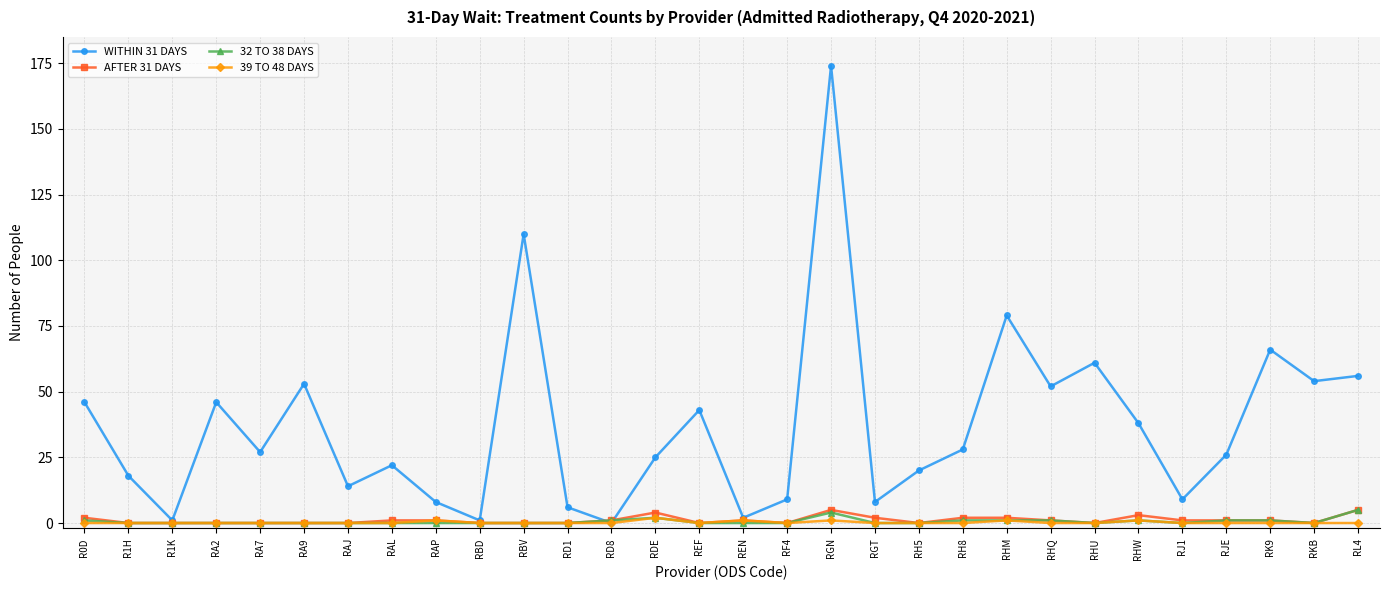

Reading left to right, transcribe all the data shown in this chart.

WITHIN 31 DAYS: 46	18	1	46	27	53	14	22	8	1	110	6	0	25	43	2	9	174	8	20	28	79	52	61	38	9	26	66	54	56
AFTER 31 DAYS: 2	0	0	0	0	0	0	1	1	0	0	0	1	4	0	1	0	5	2	0	2	2	1	0	3	1	1	1	0	5
32 TO 38 DAYS: 1	0	0	0	0	0	0	0	0	0	0	0	1	2	0	0	0	4	0	0	1	1	1	0	1	0	1	1	0	5
39 TO 48 DAYS: 0	0	0	0	0	0	0	0	1	0	0	0	0	2	0	1	0	1	0	0	0	1	0	0	1	0	0	0	0	0